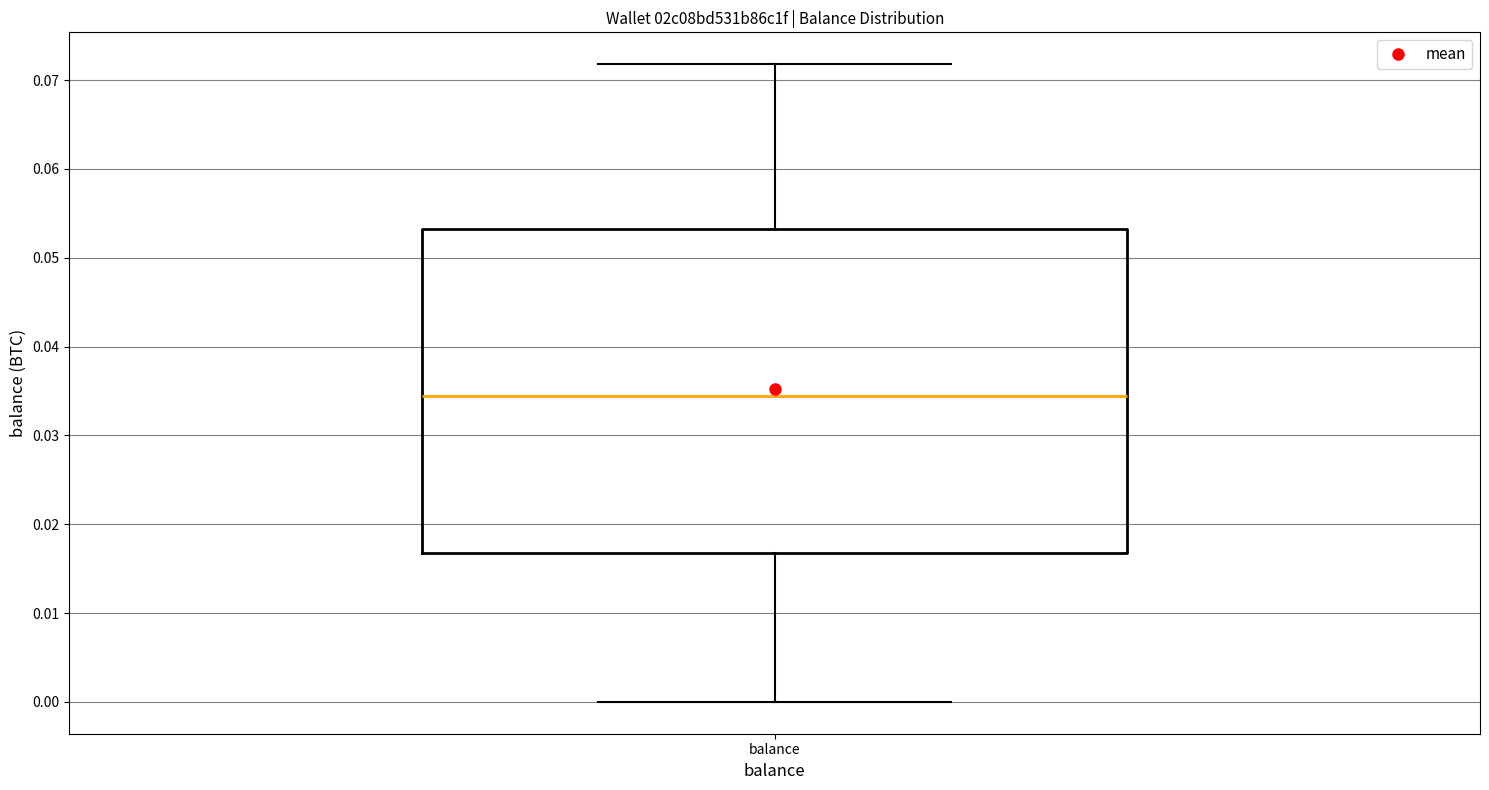

Transcribe this box plot: give where the median line is, the range the box spans, and where the two whiskers end, as read against the y-axis. The values are not printed on the chart, so give them approximately, as read against the axis.

median 0.034, box 0.017 to 0.053, whiskers 0.000 to 0.072